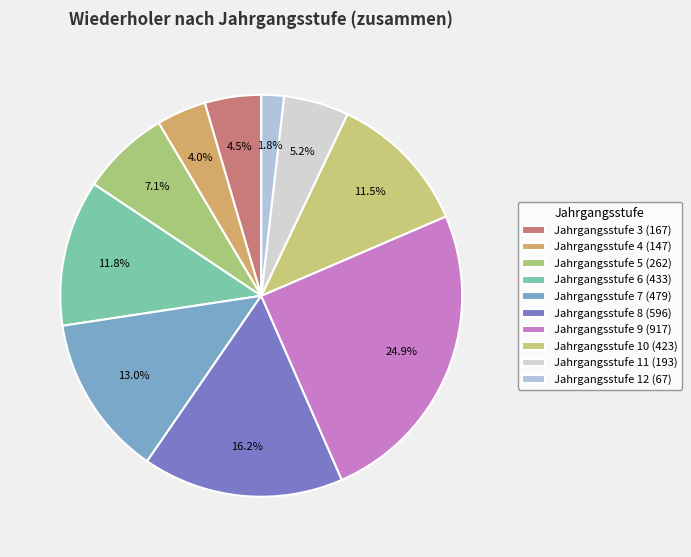

The Jahrgangsstufe 5 slice represents 7% of the pie. True or false?

True